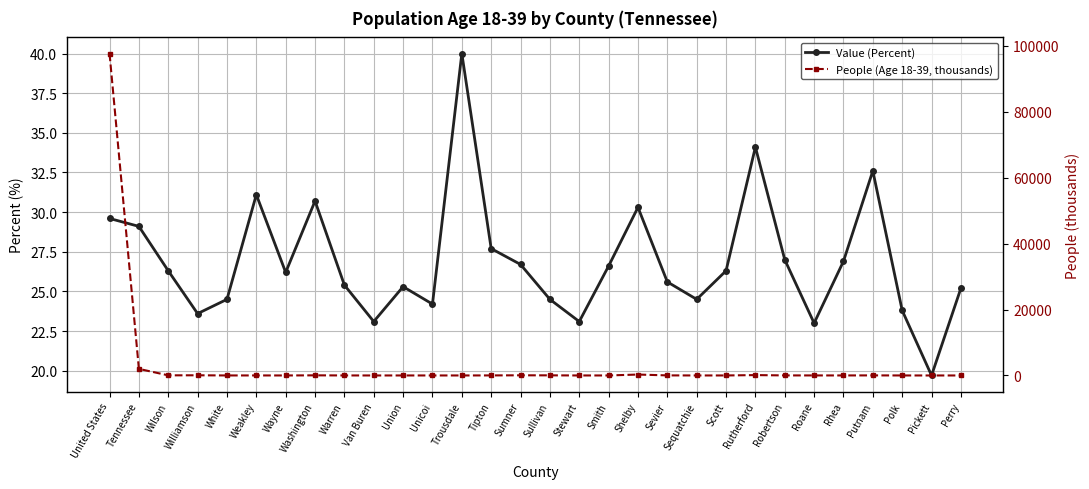

The People (Age 18-39, thousands) series shows 25.1 at Sevier. True or false?

True